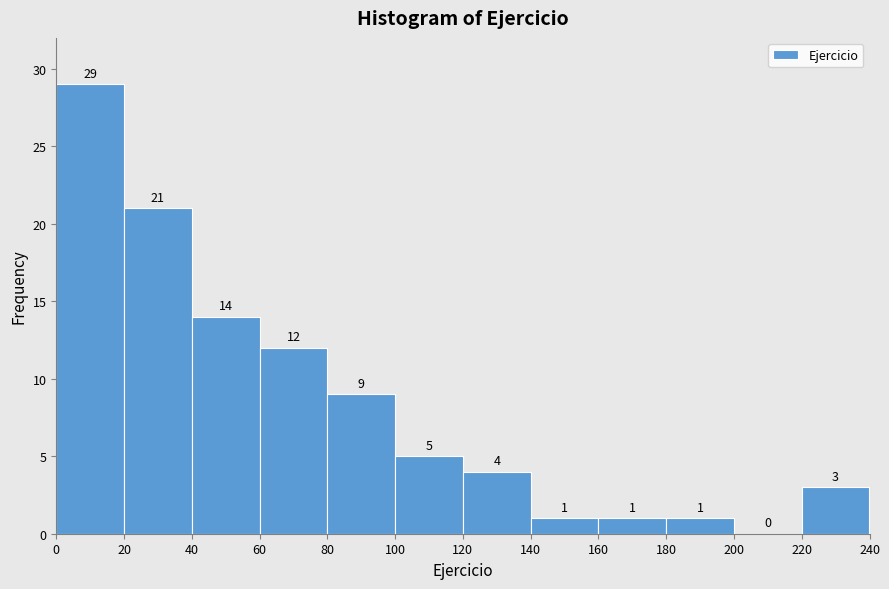

Reading left to right, list every bar in this chart as the range it spans on the x-axis followed by its height.

0 to 20: 29
20 to 40: 21
40 to 60: 14
60 to 80: 12
80 to 100: 9
100 to 120: 5
120 to 140: 4
140 to 160: 1
160 to 180: 1
180 to 200: 1
200 to 220: 0
220 to 240: 3